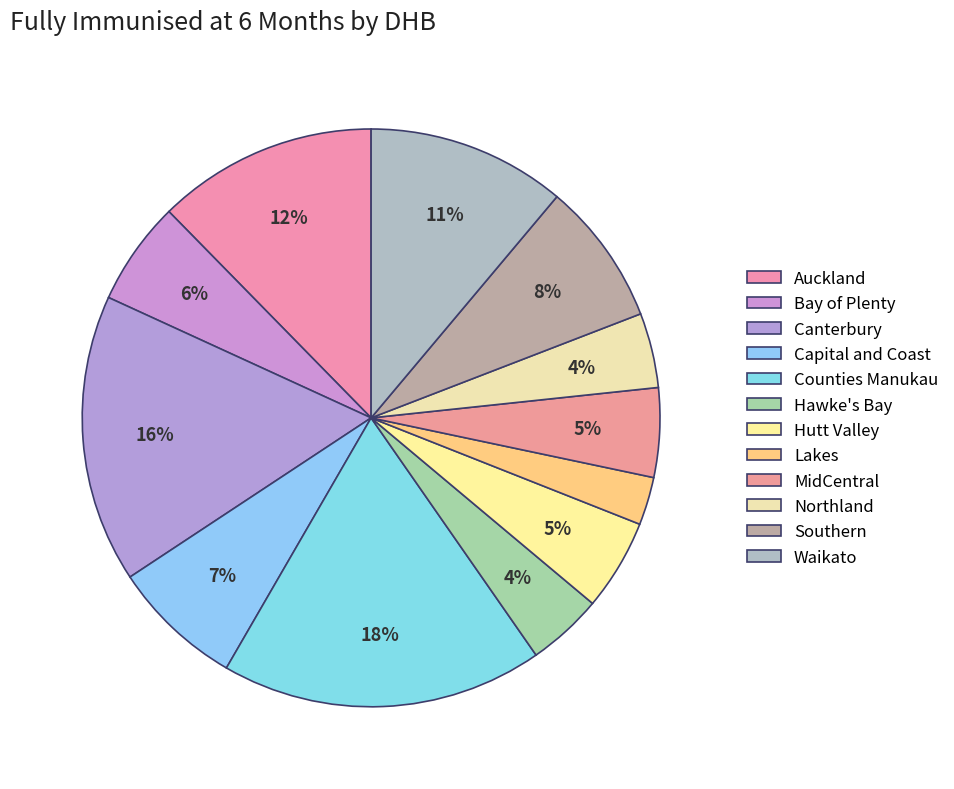

Which slice is the largest?

Counties Manukau